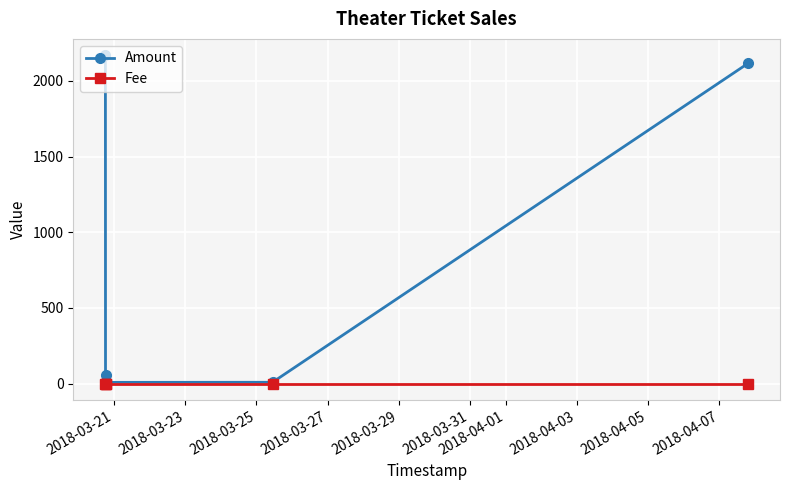

Which series has the largest total across all categories?

Amount